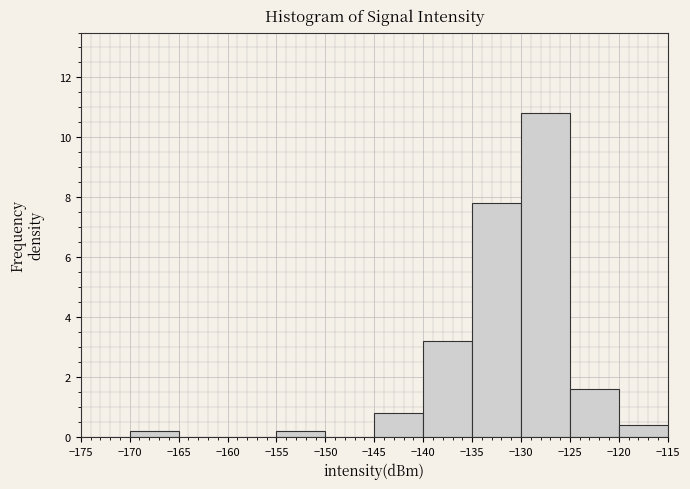

Over which range of the x-axis is the bar tallest?

-130 to -125